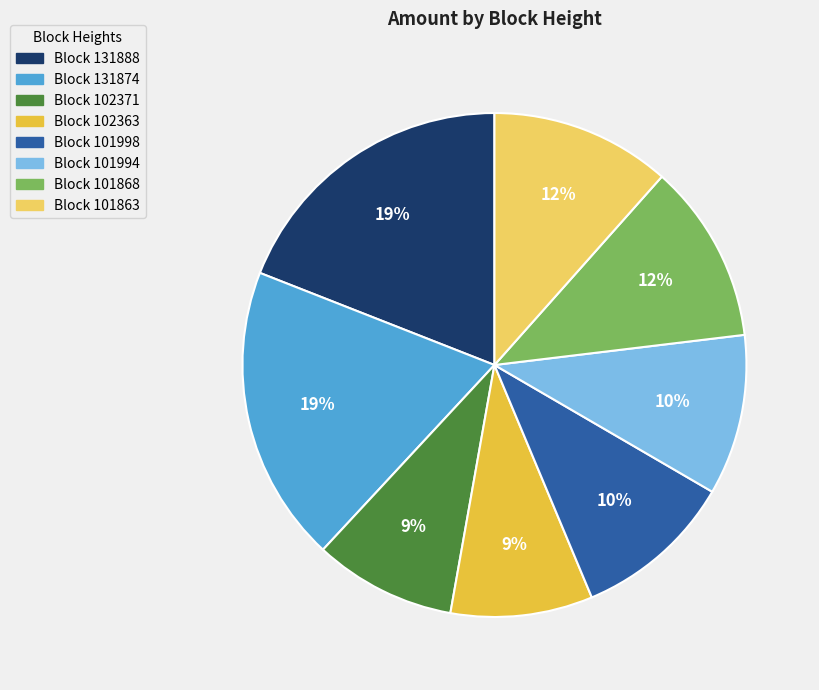

To the nearest percent, what is the difference between the largest and smallest slice percentages?

10%